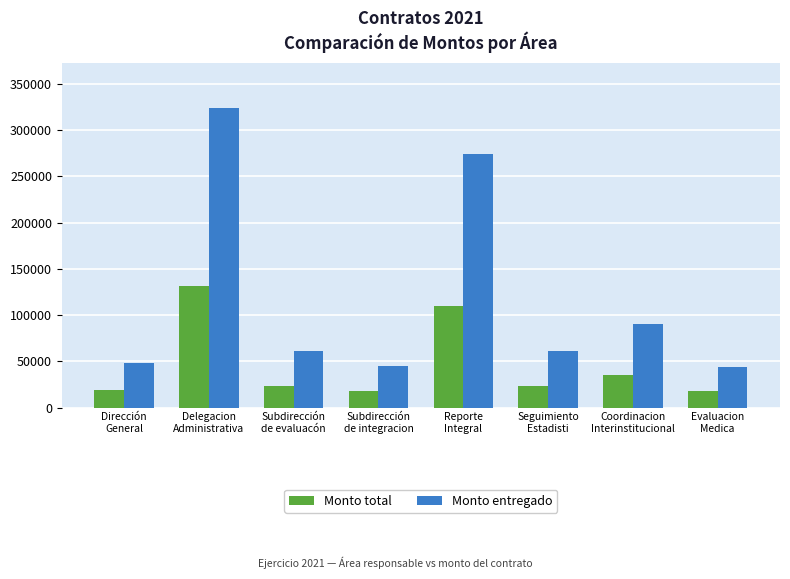

How many values in the Monto total series exceed 23200?

5